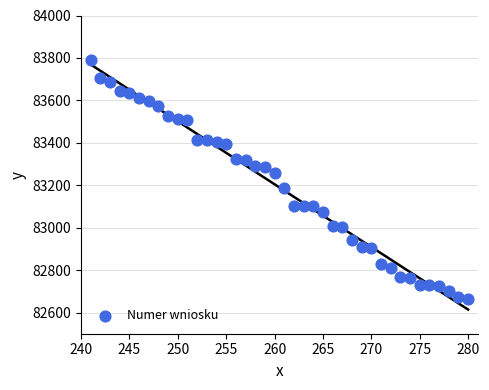

What is the range of Y values (max minus min)?

1124